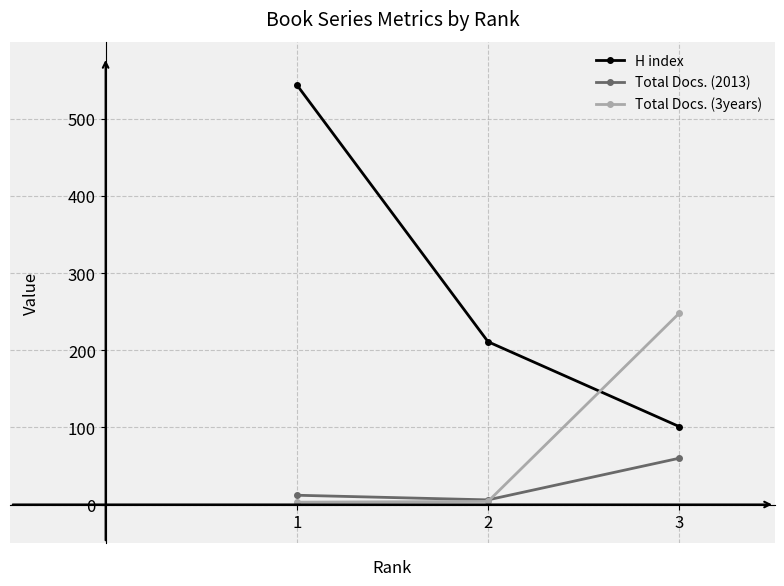

Which series has the widest spread of values?

H index